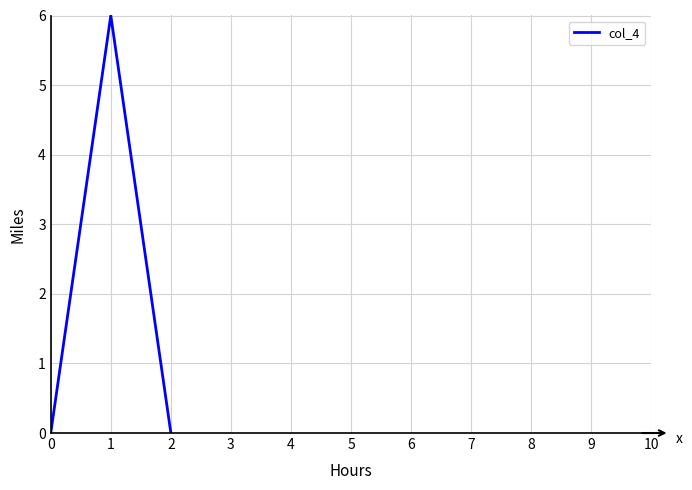

What is the change in value from 0 to 1?

+6